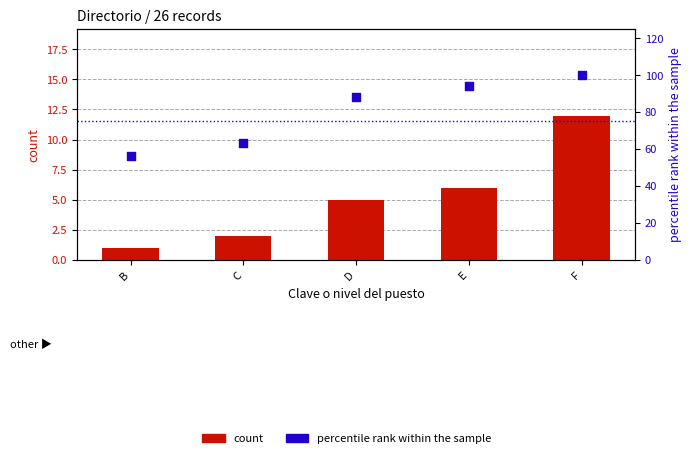

Which series has the largest total across all categories?

percentile rank within the sample